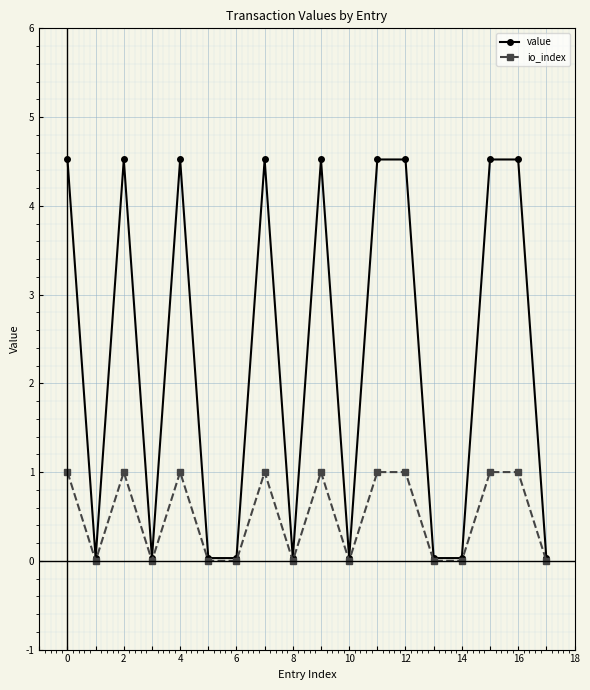

Which series has the largest total across all categories?

value